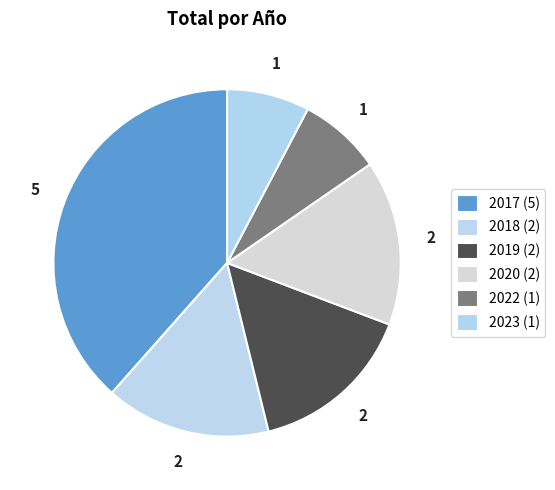

How many segments does this pie chart have?

6